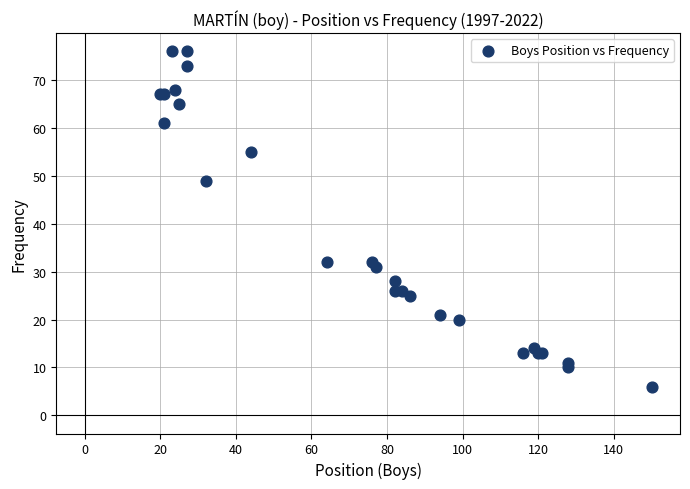

What Y value in the scatter plot is closest to 41?

49